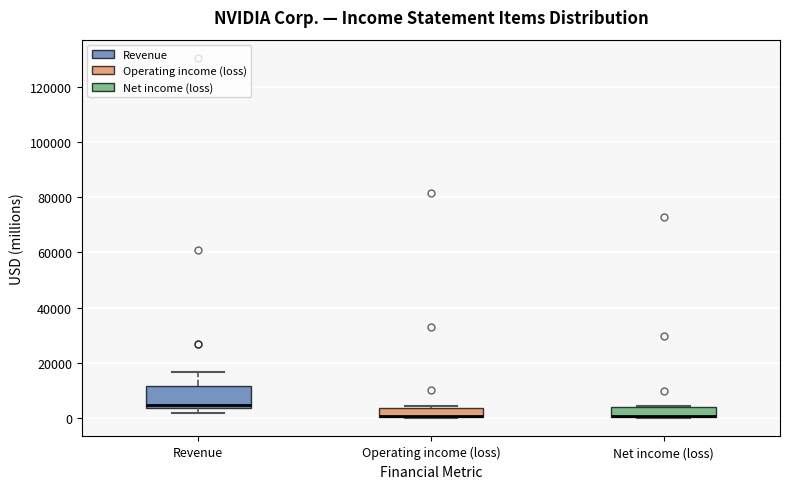

Where is the upper edge of the box for Operating income (loss) on the y-axis? The values are not printed on the chart, so give them approximately, as read against the axis.

4000